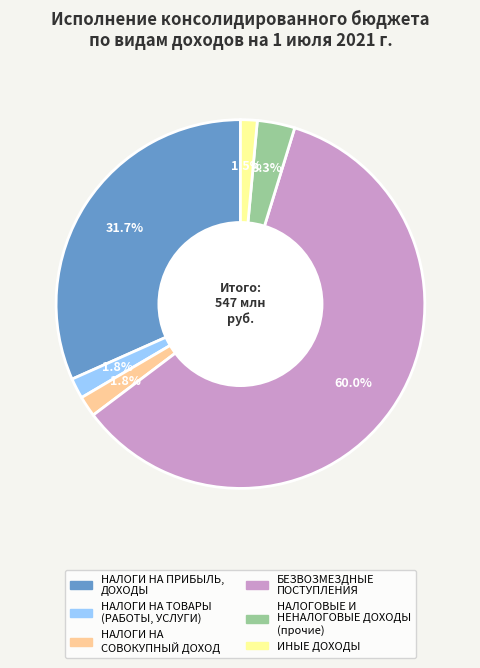

Is there a majority slice in this chart?

Yes